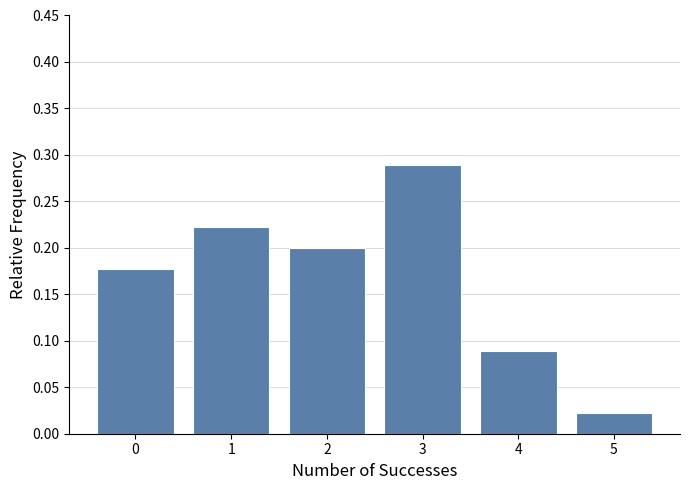

What is the change in value from 1 to 3?

+0.1